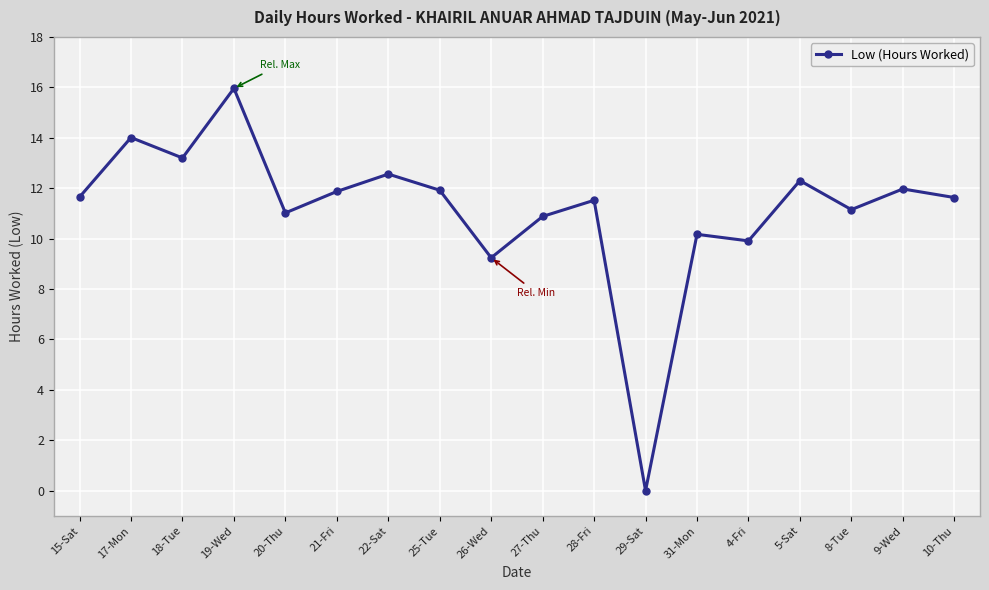

Which label corresponds to the smallest value in the chart?

29-Sat